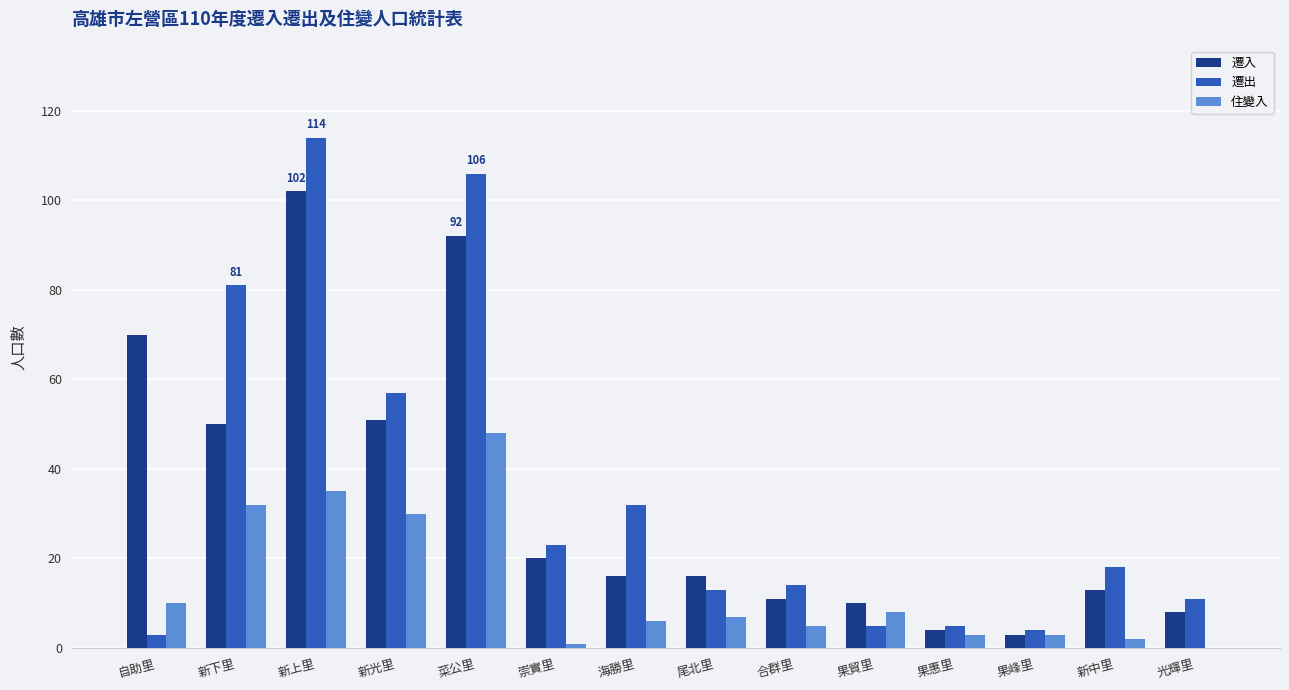

How many groups of bars are there?

14